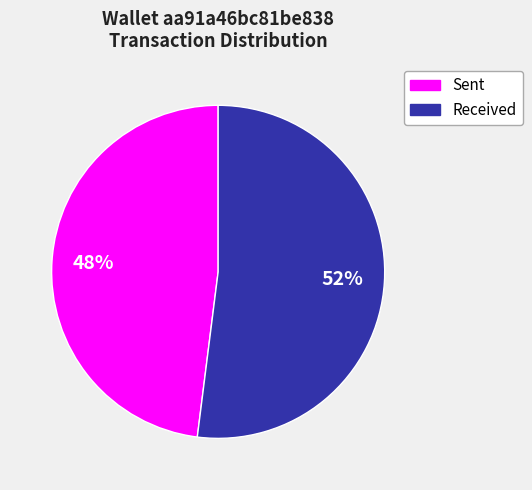

Is Sent the majority of the pie?

No